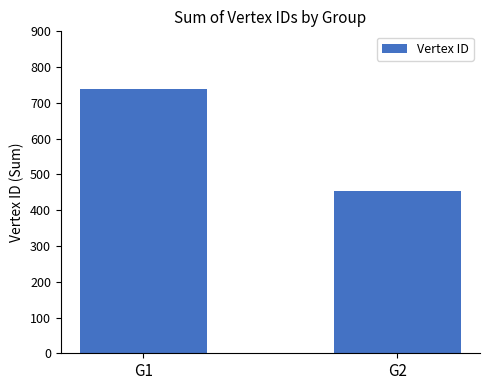

Is it true that the value at G2 is 455?

True